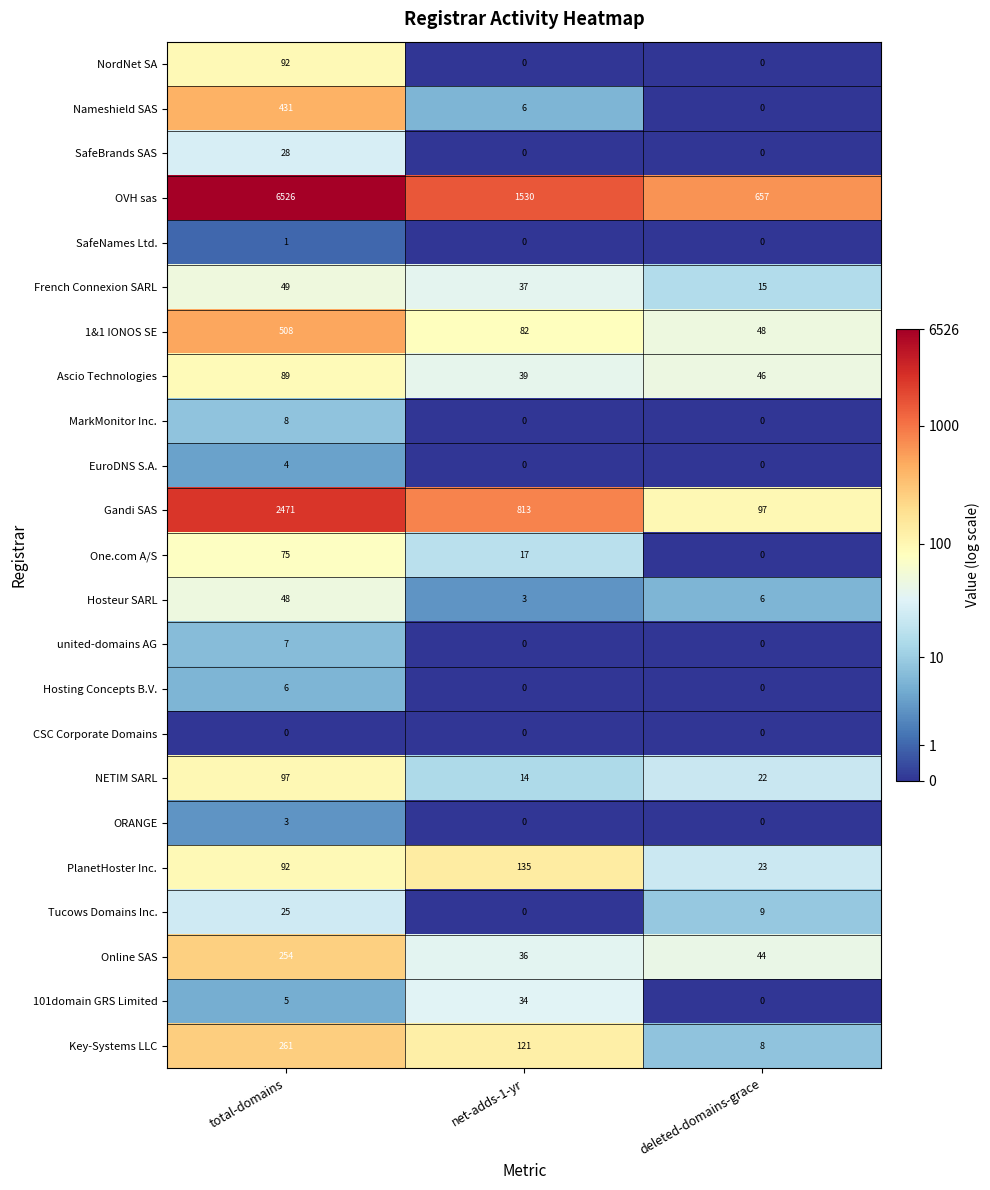

At how many categories does at least one series exceed 5?

3